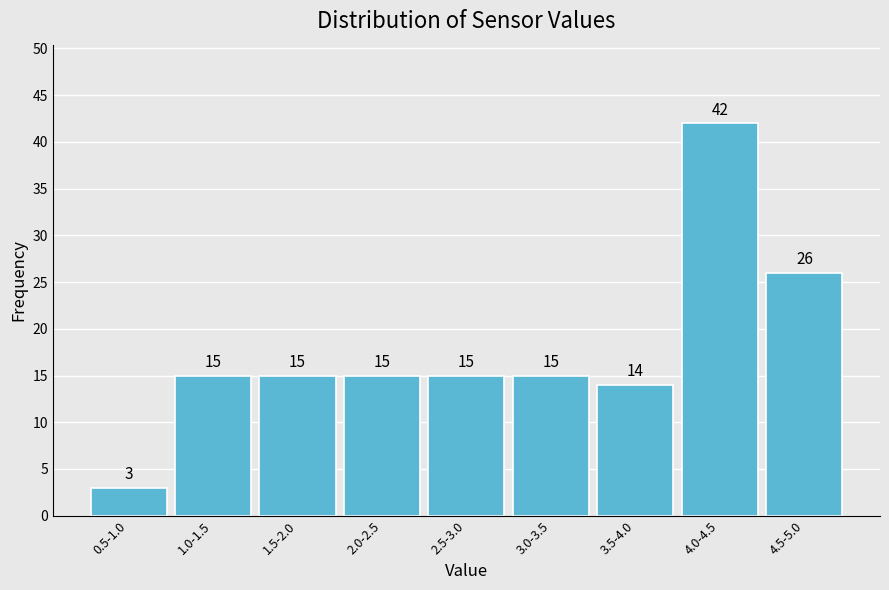

Reading left to right, extract all data points from this chart.

0.5-1.0=3	1.0-1.5=15	1.5-2.0=15	2.0-2.5=15	2.5-3.0=15	3.0-3.5=15	3.5-4.0=14	4.0-4.5=42	4.5-5.0=26